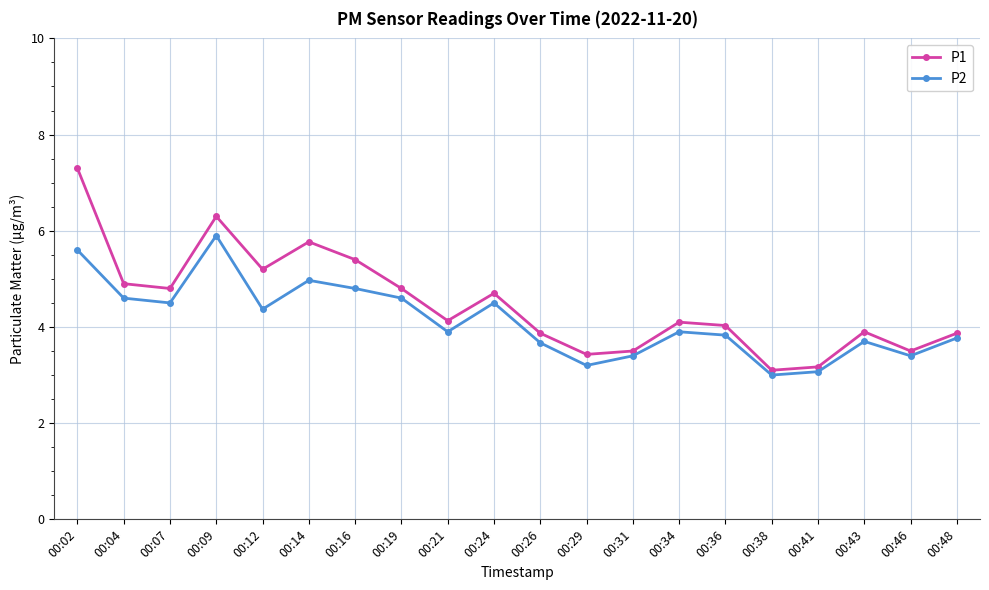

Does the chart have visible grid lines?

Yes